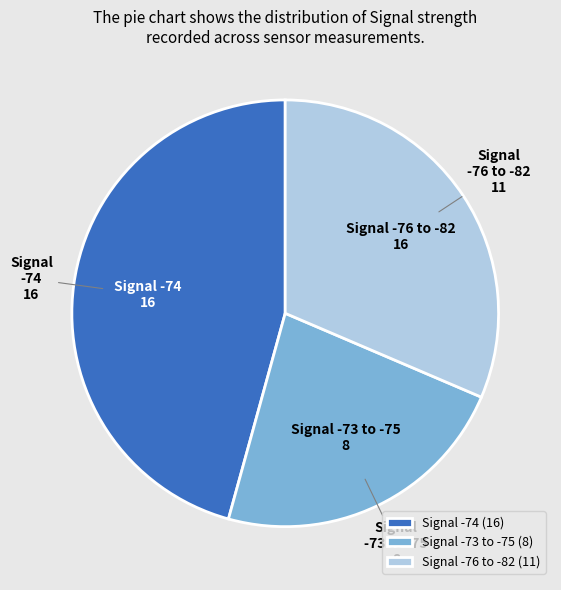

Is it true that Signal -73 to -75 (8) is 9% of the pie?

False